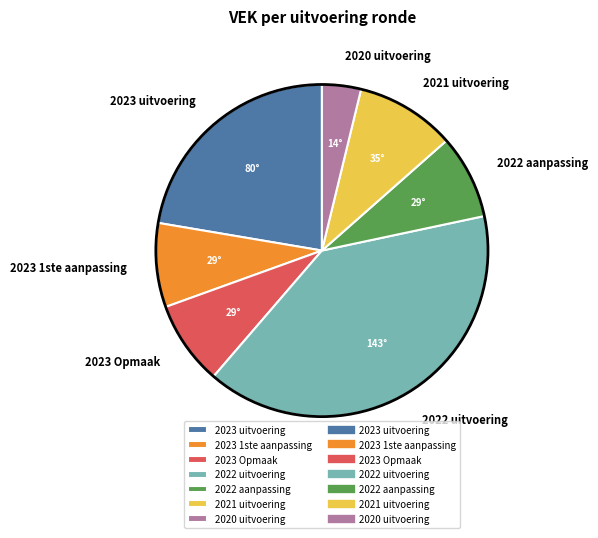

The 2021 uitvoering slice represents 23% of the pie. True or false?

False